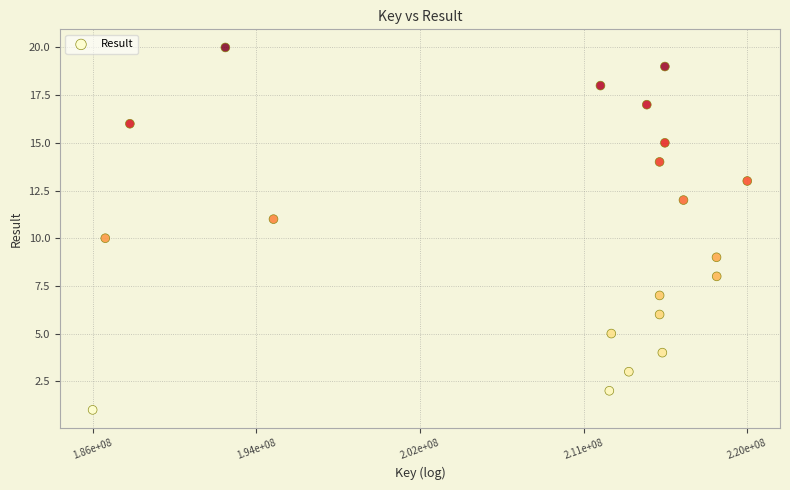

What is the range of Y values (max minus min)?

19